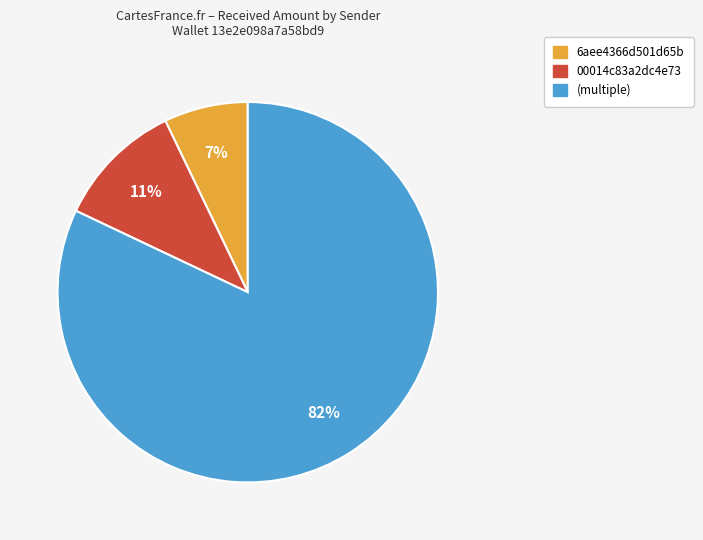

To the nearest percent, what is the average slice percentage?

33%